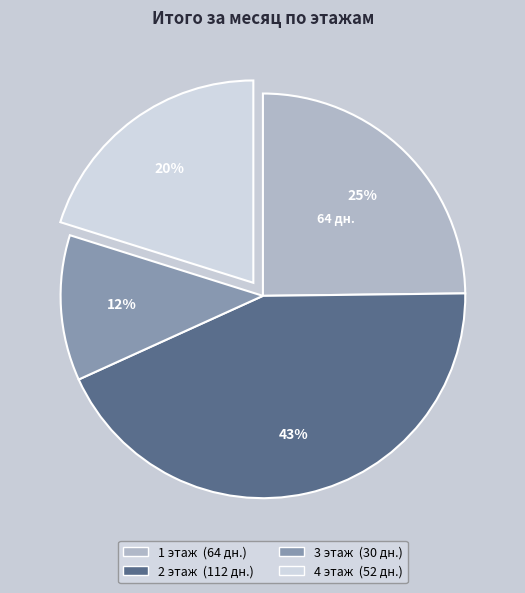

Which slice is the largest?

2 этаж